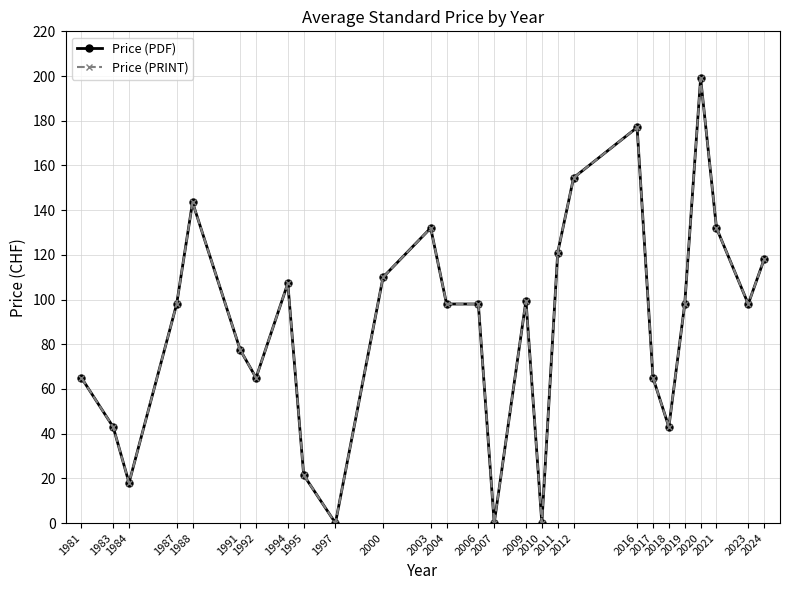

Is this an area chart (filled region under the line)?

No